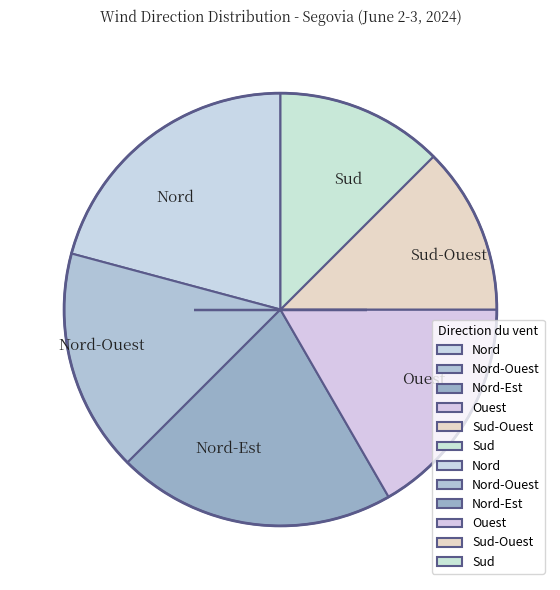

Is Nord-Est the majority of the pie?

No